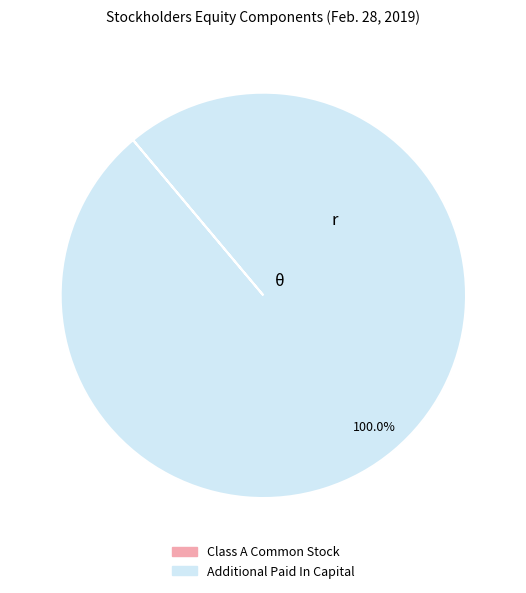

Which category has the biggest portion of the pie?

Additional Paid In Capital